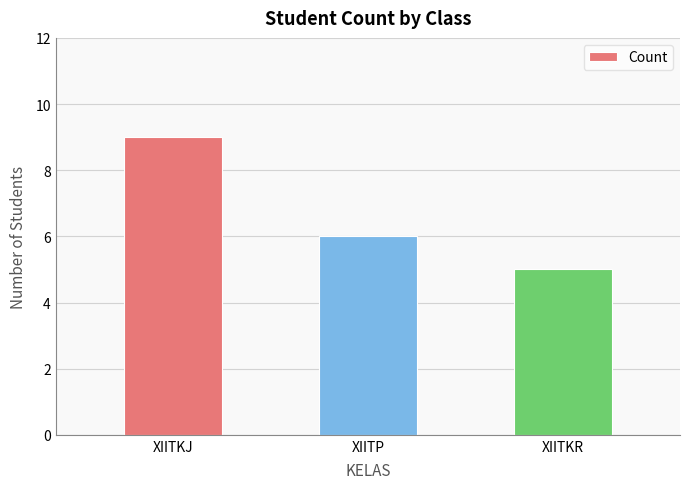

At which label does the data first exceed 6?

XIITKJ